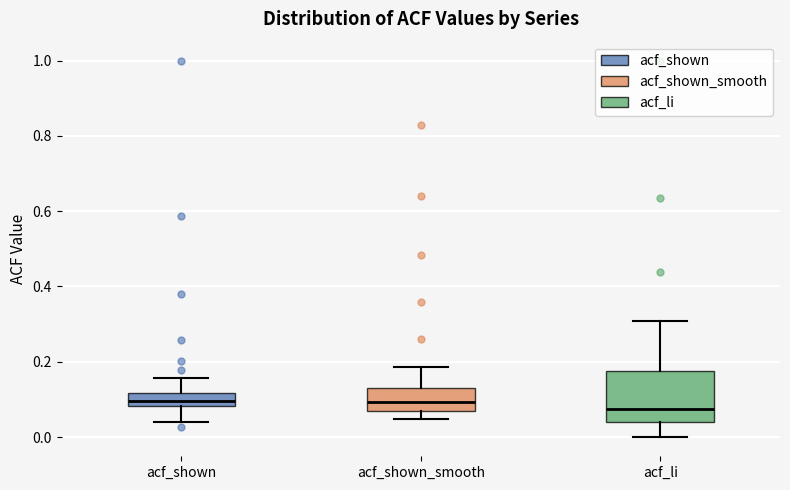

Reading left to right, read every box against the y-axis: the position of its median line, the range the box covers, and the ends of its whiskers. The values are not printed on the chart, so give them approximately, as read against the axis.

acf_shown: median 0.10, box 0.08 to 0.12, whiskers 0.04 to 0.16
acf_shown_smooth: median 0.10, box 0.08 to 0.14, whiskers 0.04 to 0.18
acf_li: median 0.08, box 0.04 to 0.18, whiskers 0.00 to 0.30